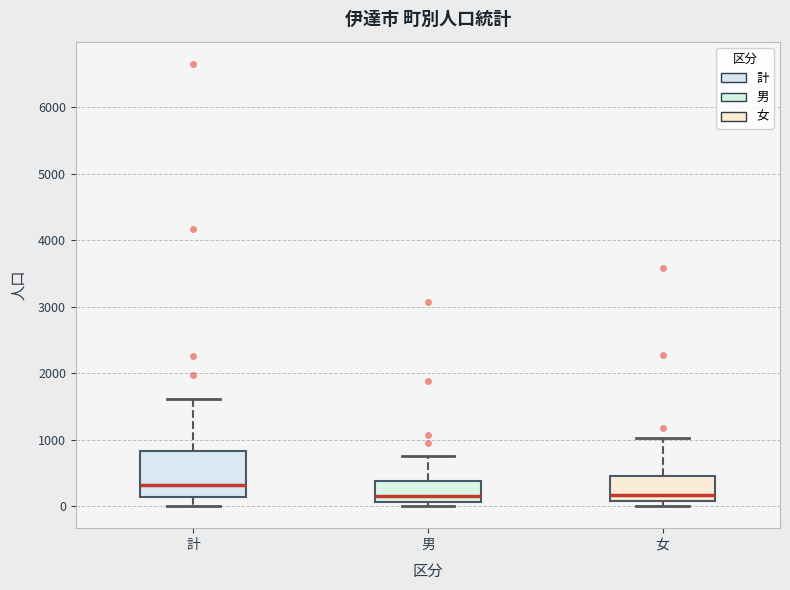

Which box is the tallest, from its lower edge to its upper edge?

計